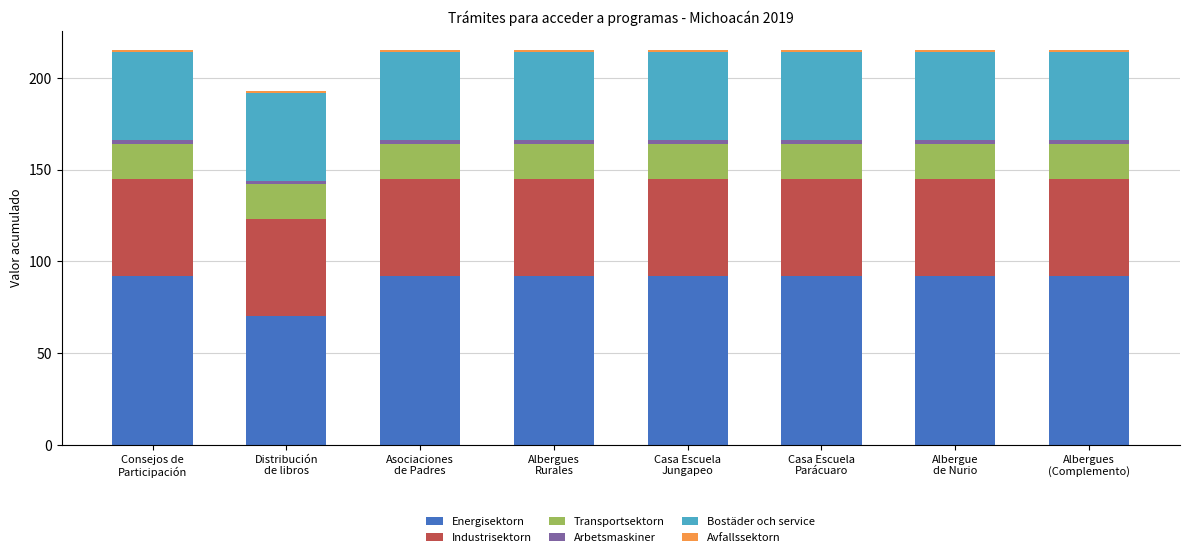

What is the highest value of the Energisektorn series?

92